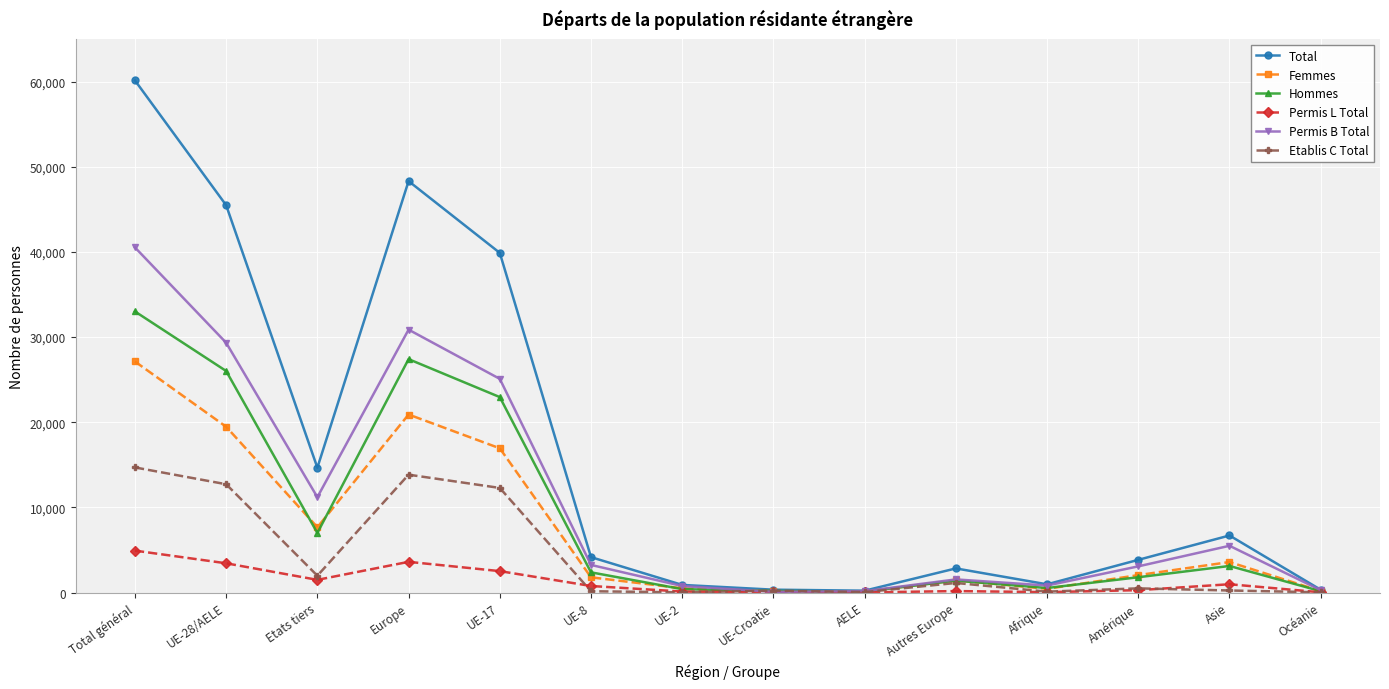

Does the chart have visible grid lines?

Yes